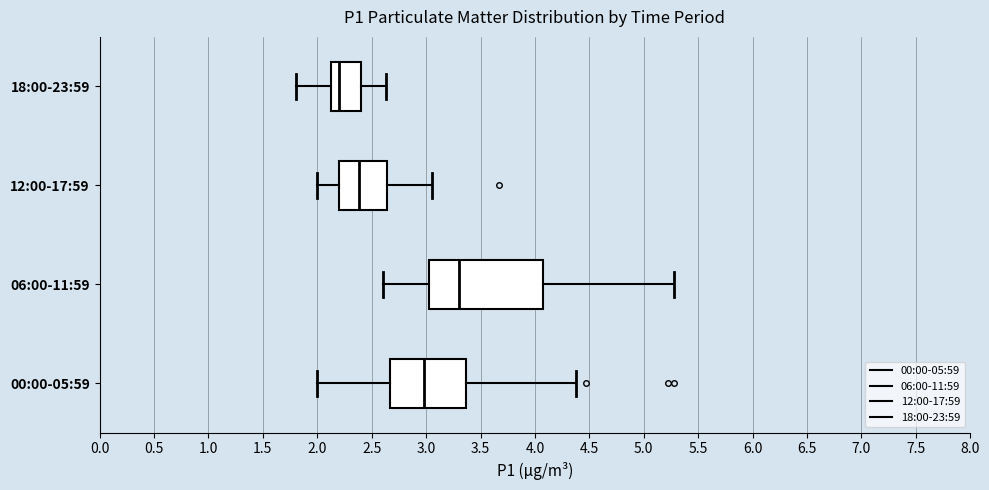

Which box is the widest, from its left edge to its right edge?

06:00-11:59